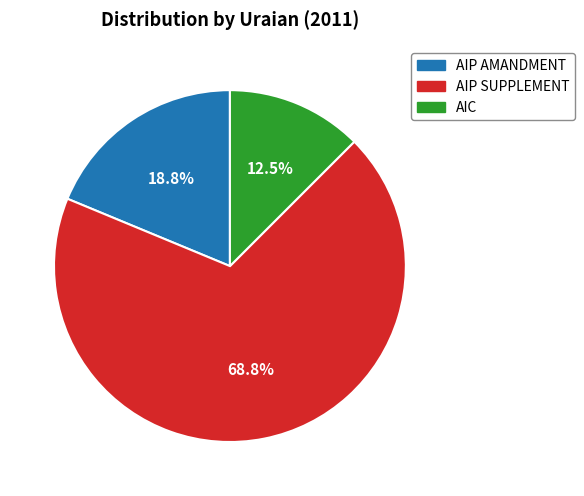

Which has a higher value, AIC or AIP SUPPLEMENT?

AIP SUPPLEMENT